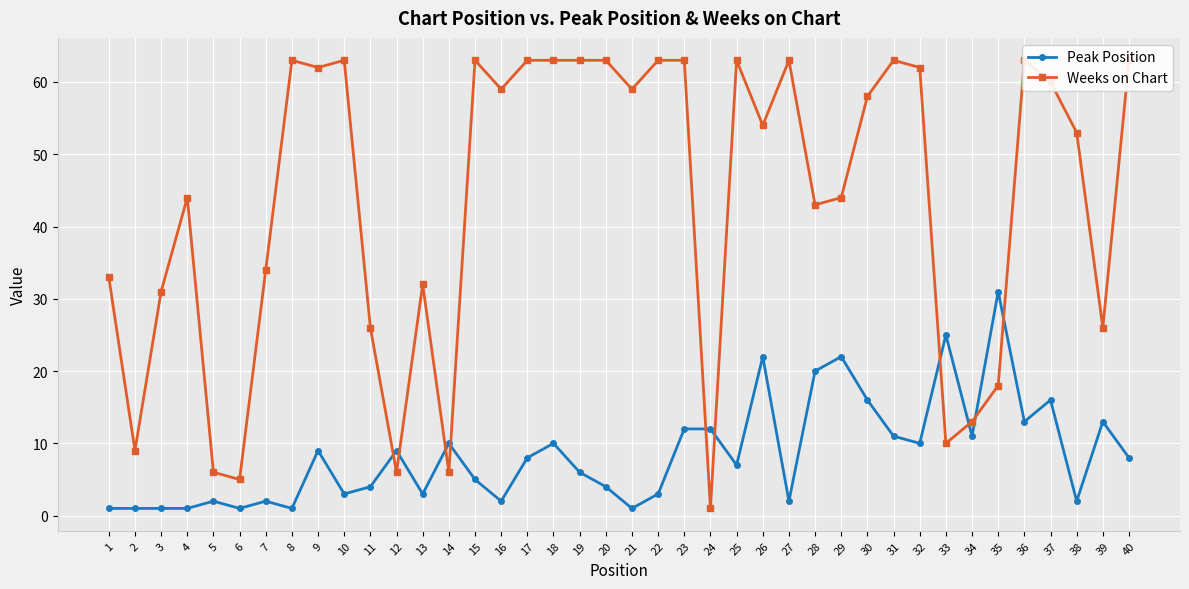

Where is the first local maximum for Peak Position?

5